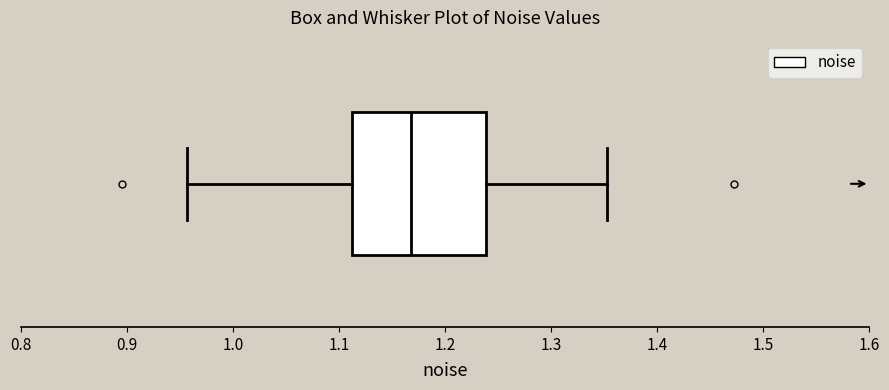

Transcribe this box plot: give where the median line is, the range the box spans, and where the two whiskers end, as read against the x-axis. The values are not printed on the chart, so give them approximately, as read against the axis.

median 1.17, box 1.11 to 1.24, whiskers 0.96 to 1.35